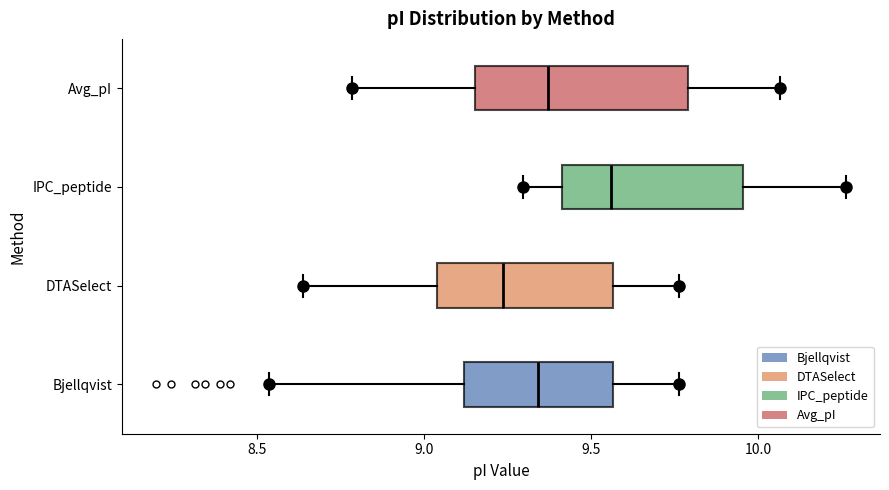

Where is the left edge of the box for IPC_peptide on the x-axis? The values are not printed on the chart, so give them approximately, as read against the axis.

9.40